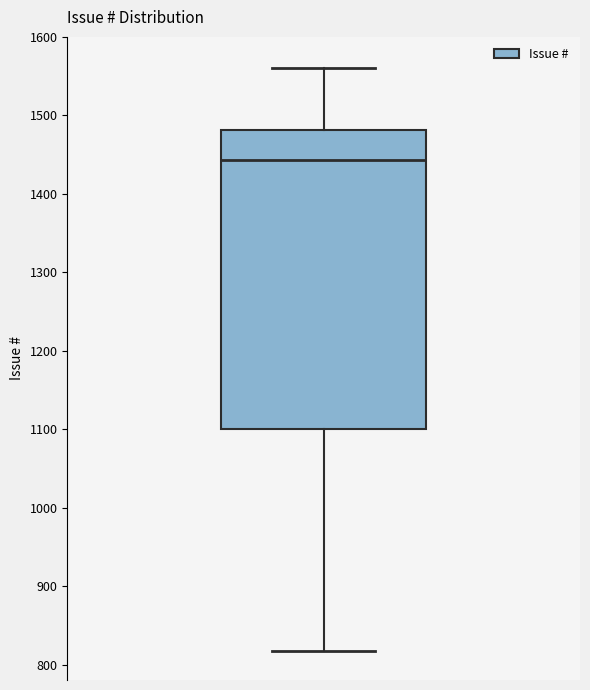

Where does the median line of the box sit on the y-axis? The values are not printed on the chart, so give them approximately, as read against the axis.

1440